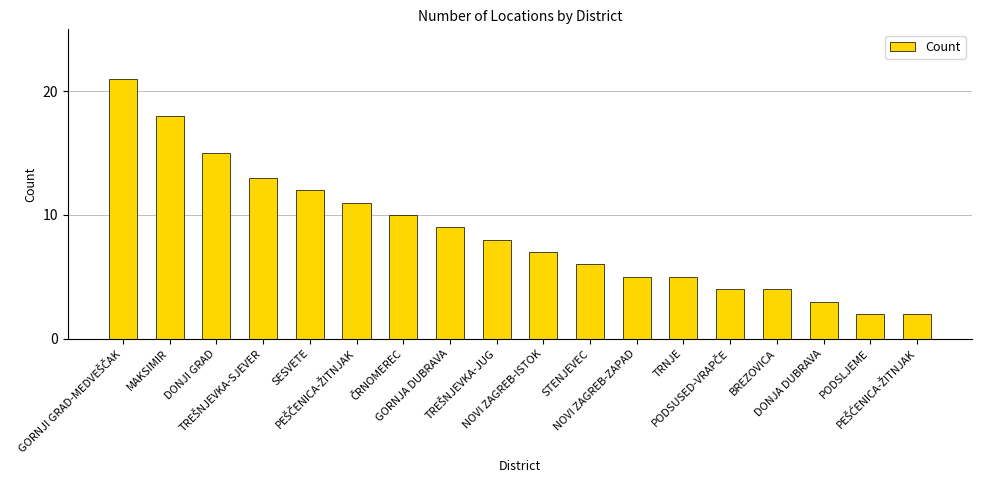

True or false: the data shows 12 at SESVETE.

True